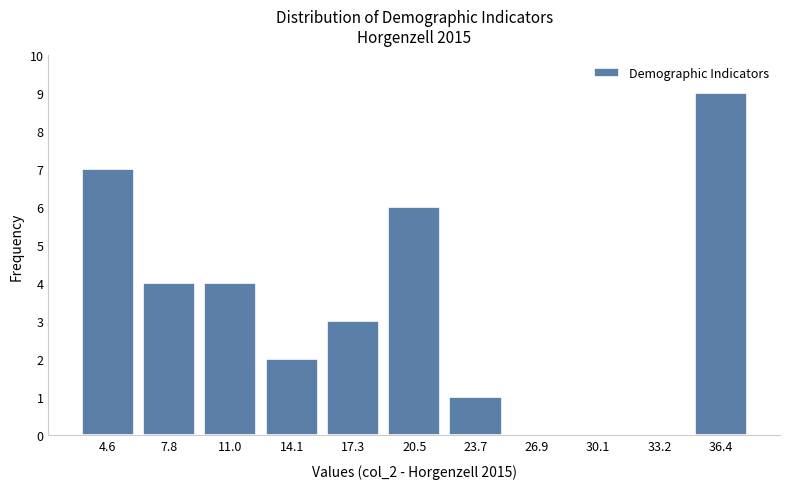

Reading left to right, list all the values displayed in this chart.

4.6=7	7.8=4	11.0=4	14.1=2	17.3=3	20.5=6	23.7=1	26.9=0	30.1=0	33.2=0	36.4=9